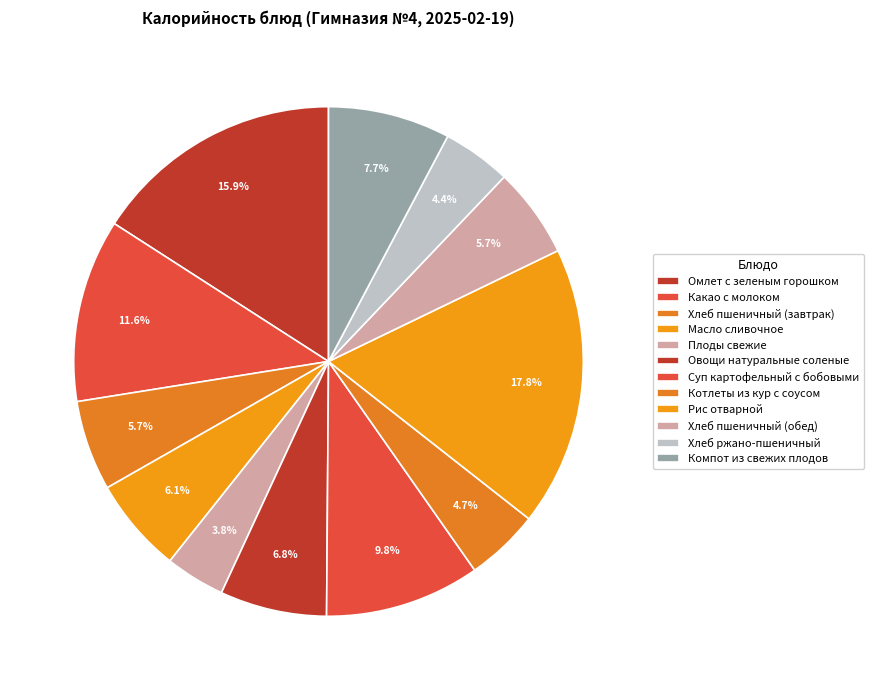

To the nearest percent, what is the difference between the largest and smallest slice percentages?

14%